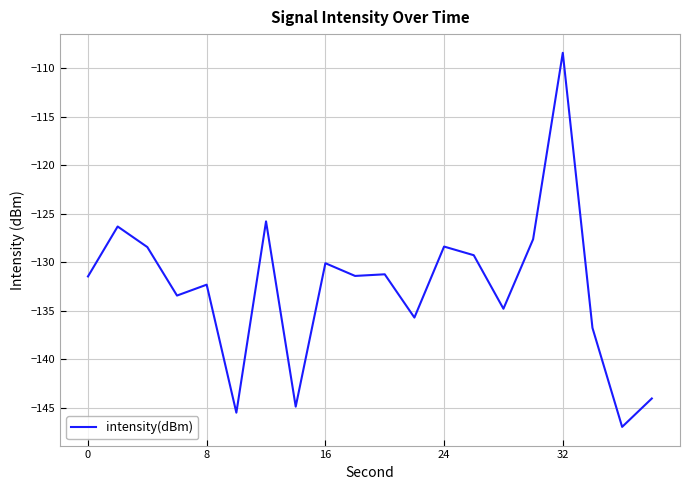

What is the greatest value displayed?

-108.4